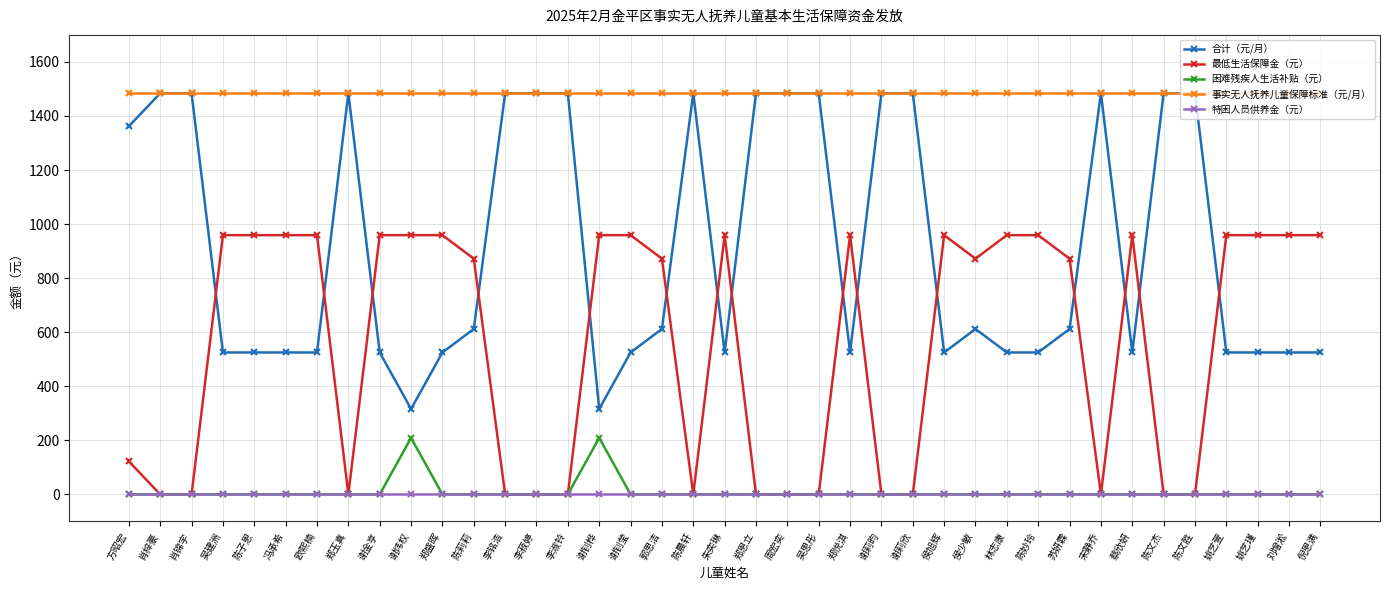

At which label does 合计（元/月） first exceed 612?

方昭宏